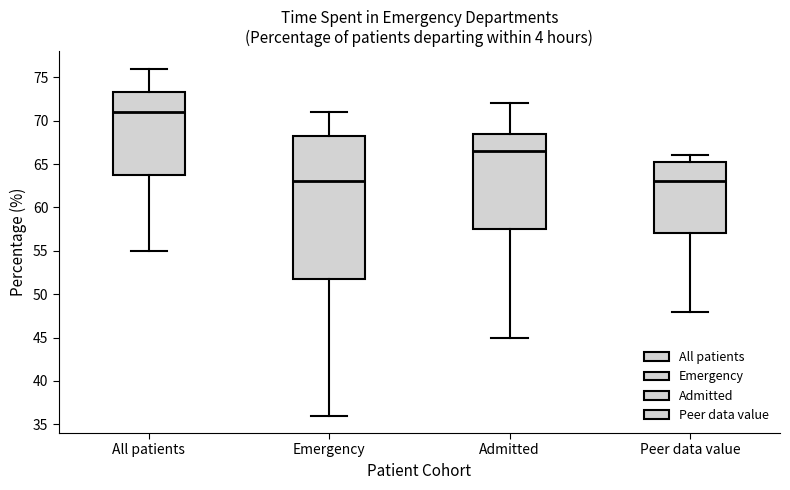

Reading left to right, transcribe this box plot: for each box, give where its median line is, the range the box spans, and where its two whiskers end, as read against the y-axis. The values are not printed on the chart, so give them approximately, as read against the axis.

All patients: median 71.0, box 64.0 to 73.5, whiskers 55.0 to 76.0
Emergency: median 63.0, box 52.0 to 68.5, whiskers 36.0 to 71.0
Admitted: median 66.5, box 57.5 to 68.5, whiskers 45.0 to 72.0
Peer data value: median 63.0, box 57.0 to 65.5, whiskers 48.0 to 66.0